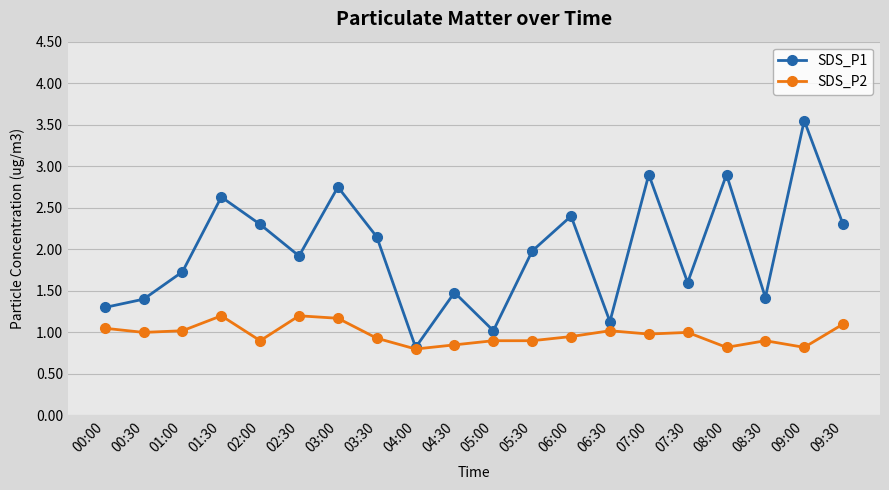

How many lines are shown in the chart?

2